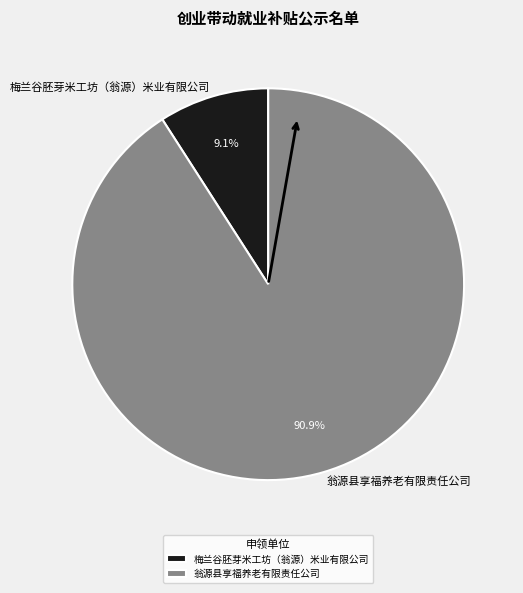

Rank the categories by value from highest to lowest.

翁源县享福养老有限责任公司, 梅兰谷胚芽米工坊（翁源）米业有限公司